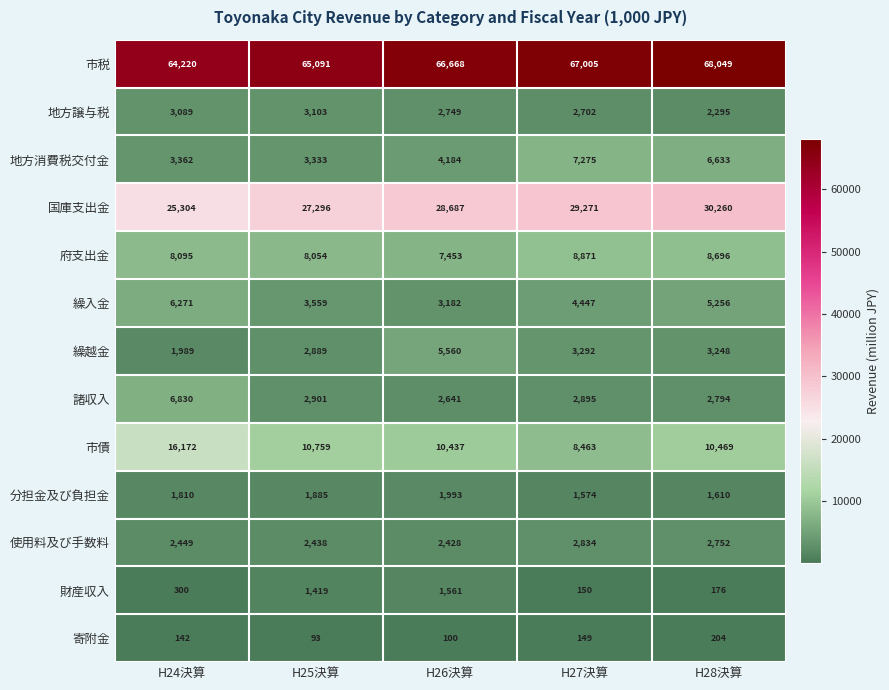

Between H24決算 and H28決算, which series saw the biggest shift?

市債